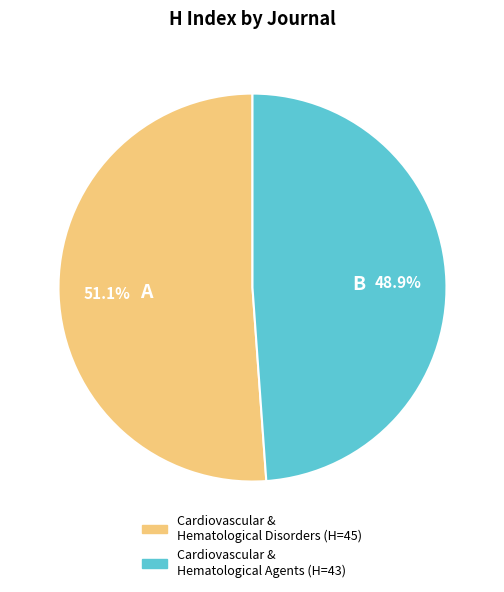

Is there any slice that represents more than half of the pie?

Yes